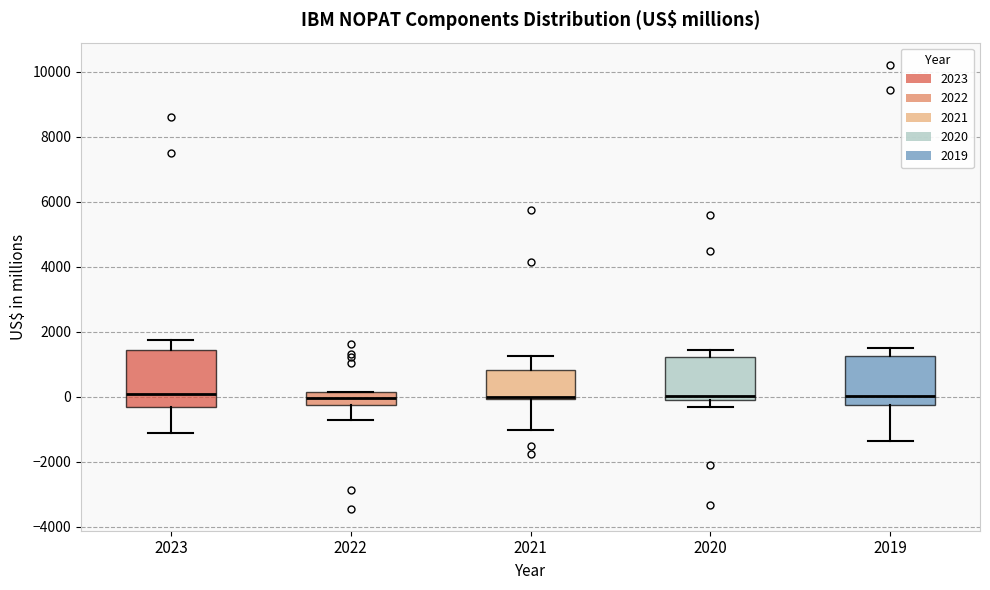

Reading left to right, transcribe this box plot: for each box, give where its median line is, the range the box spans, and where its two whiskers end, as read against the y-axis. The values are not printed on the chart, so give them approximately, as read against the axis.

2023: median 0, box -400 to 1400, whiskers -1200 to 1800
2022: median 0, box -200 to 200, whiskers -800 to 200
2021: median 0 (drawn on the box's lower edge), box 0 to 800, whiskers -1000 to 1200
2020: median 0, box -200 to 1200, whiskers -400 to 1400
2019: median 0, box -200 to 1200, whiskers -1400 to 1600